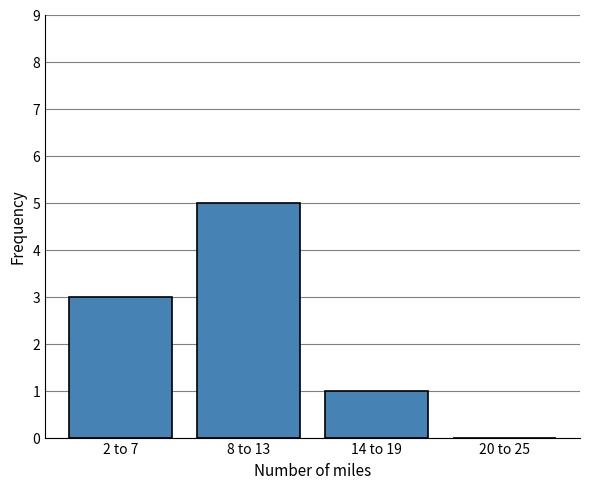

Reading left to right, extract all data points from this chart.

2 to 7=3	8 to 13=5	14 to 19=1	20 to 25=0